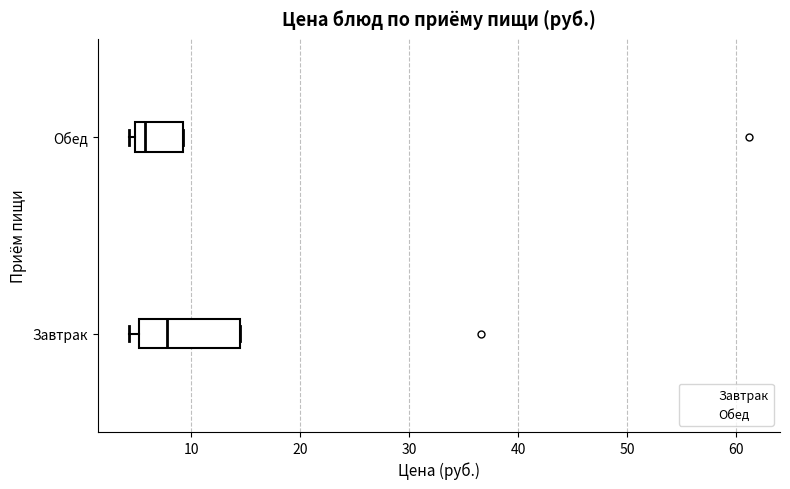

Which box's median line is the furthest to the right?

Завтрак